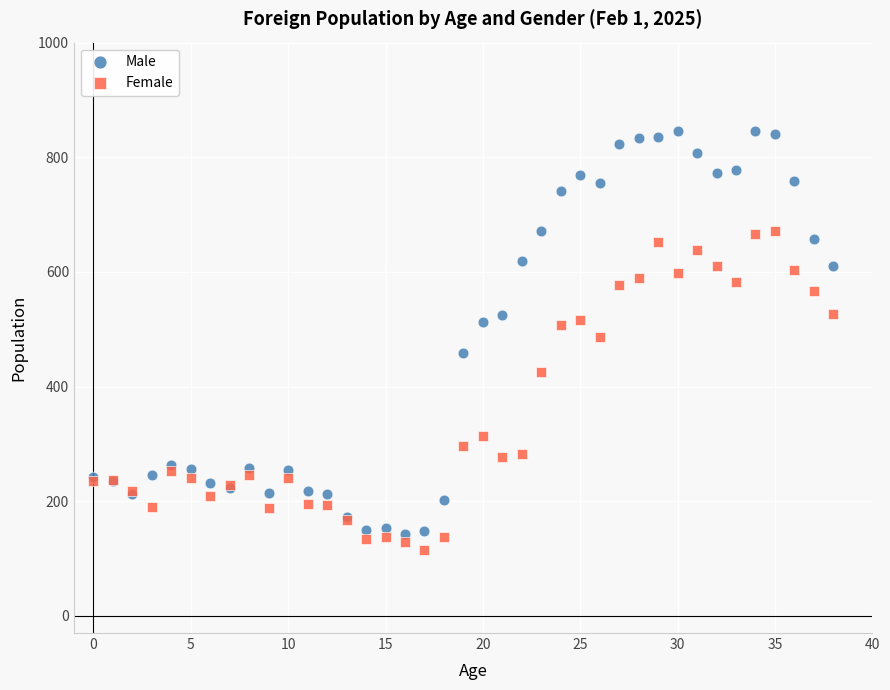

Which series has the largest Y range (max minus min)?

Male